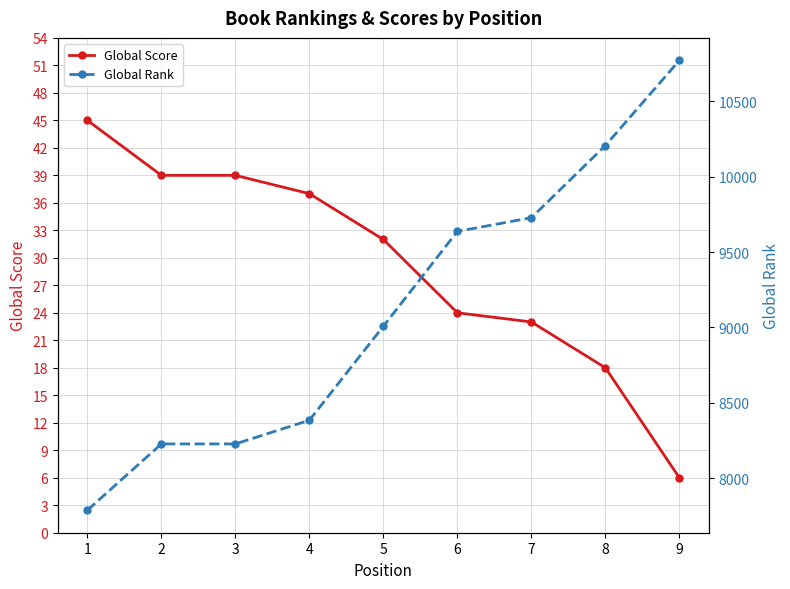

True or false: Global Rank and Global Score intersect in this chart.

False